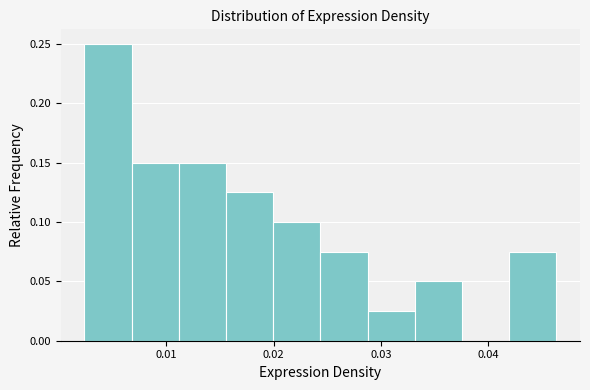

Over which range of the x-axis is the bar tallest?

0.002 to 0.007